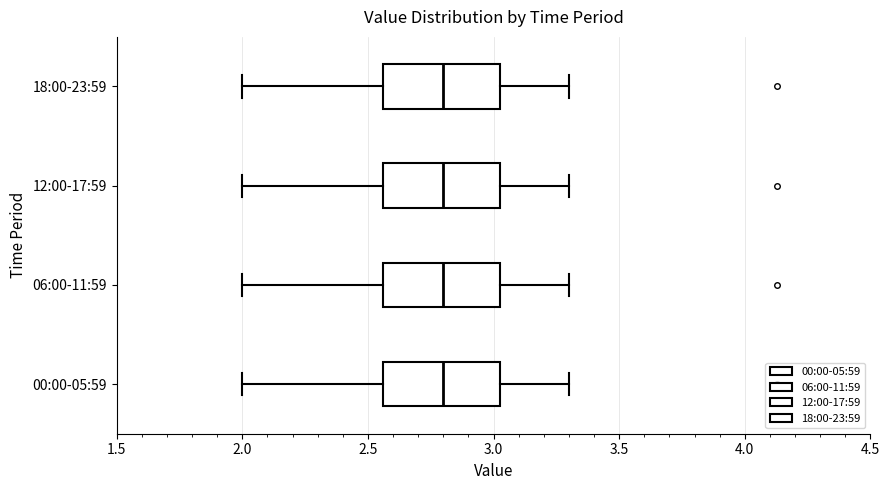

Reading bottom to top, transcribe this box plot: for each box, give where its median line is, the range the box spans, and where its two whiskers end, as read against the x-axis. The values are not printed on the chart, so give them approximately, as read against the axis.

00:00-05:59: median 2.80, box 2.55 to 3.05, whiskers 2.00 to 3.30
06:00-11:59: median 2.80, box 2.55 to 3.05, whiskers 2.00 to 3.30
12:00-17:59: median 2.80, box 2.55 to 3.05, whiskers 2.00 to 3.30
18:00-23:59: median 2.80, box 2.55 to 3.05, whiskers 2.00 to 3.30